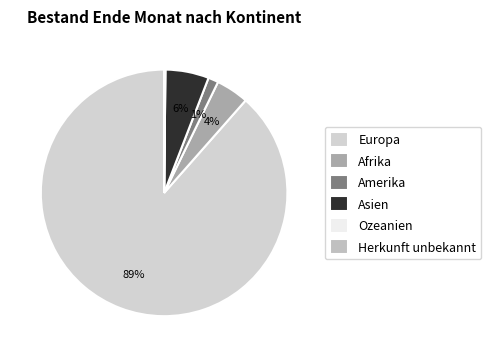

Which slice is the largest?

Europa